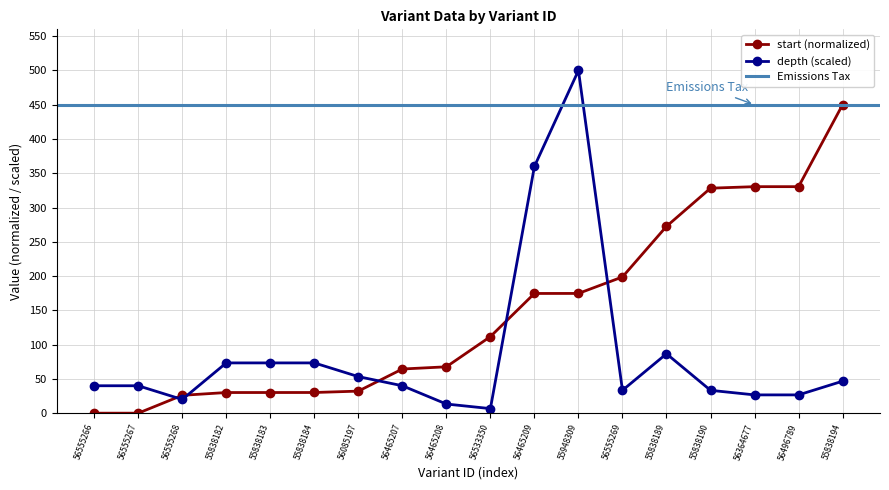

At which label does depth first exceed 40?

55838182